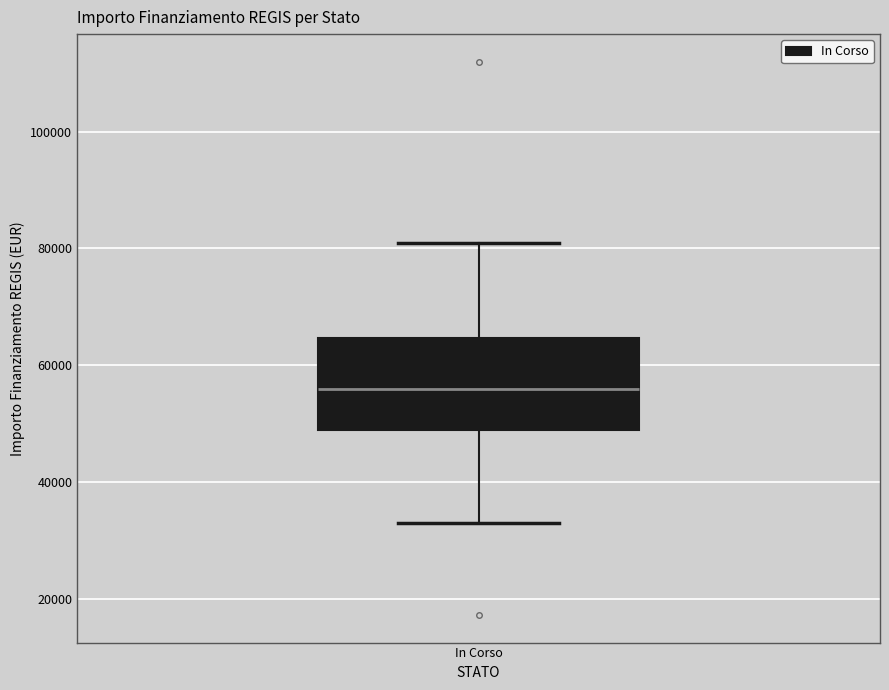

Where is the upper edge of the box for In Corso on the y-axis? The values are not printed on the chart, so give them approximately, as read against the axis.

64000